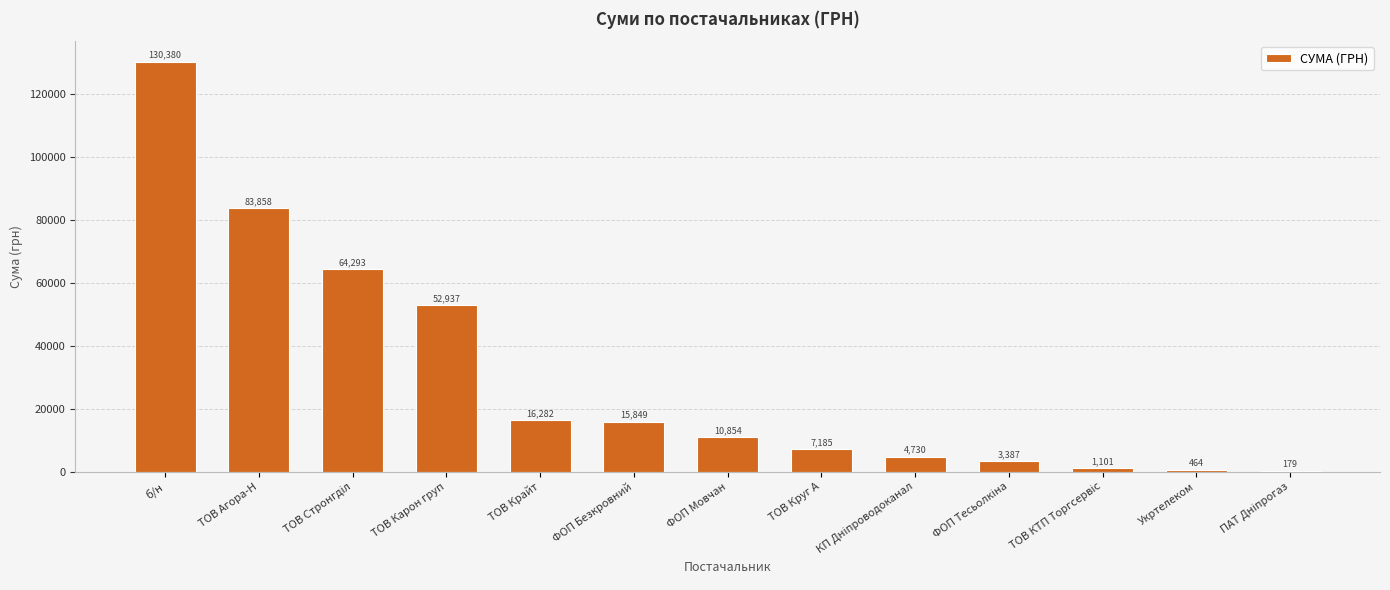

The value at ТОВ Крайт is 16282.1. True or false?

True